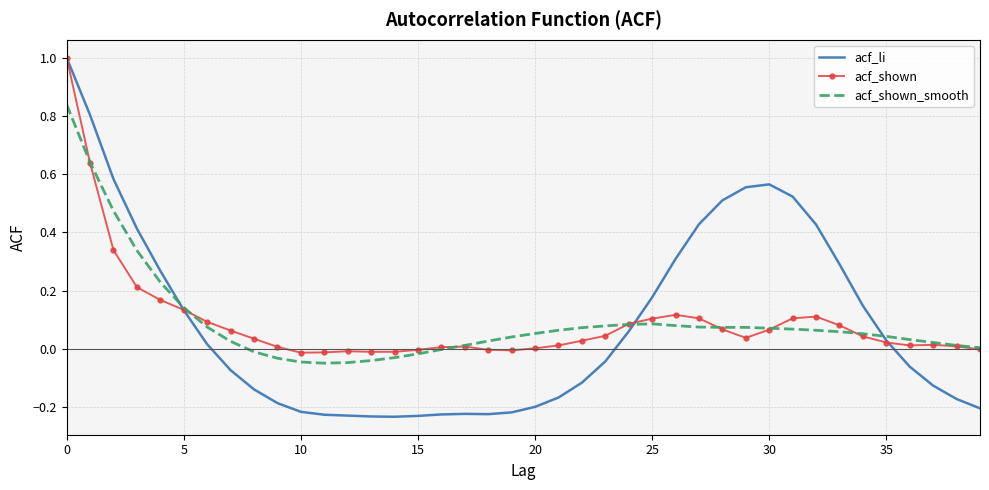

What is the maximum value for acf_li?

1.0